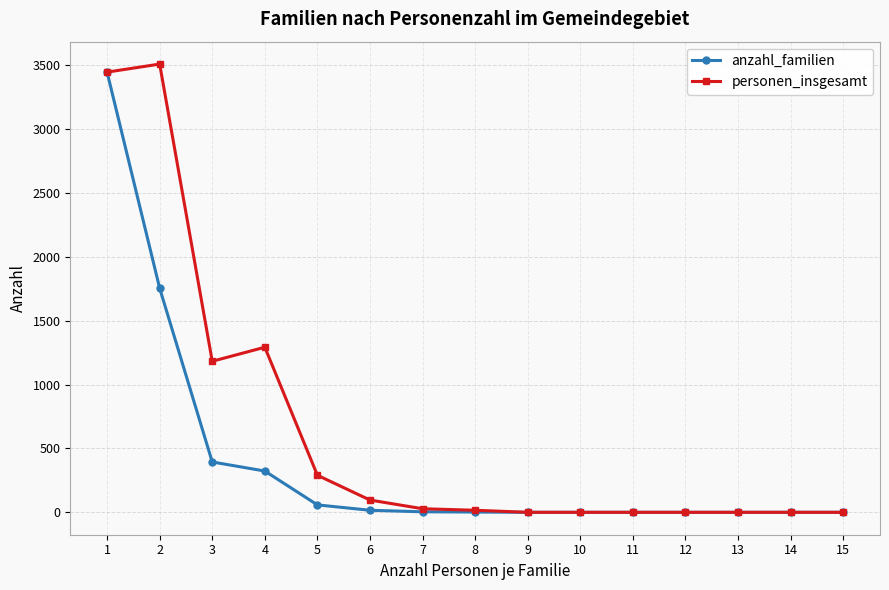

What value does the anzahl_familien series have at 5?

58